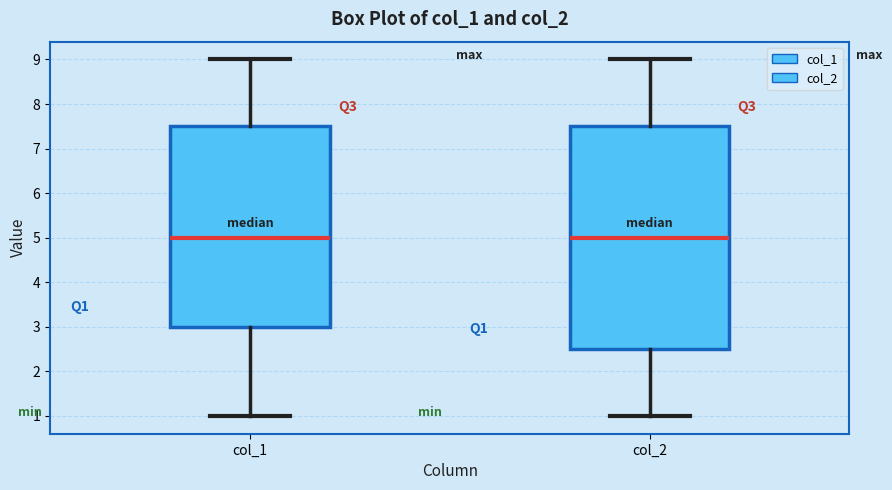

Where does the upper whisker of the box for col_2 end on the y-axis? The values are not printed on the chart, so give them approximately, as read against the axis.

9.0